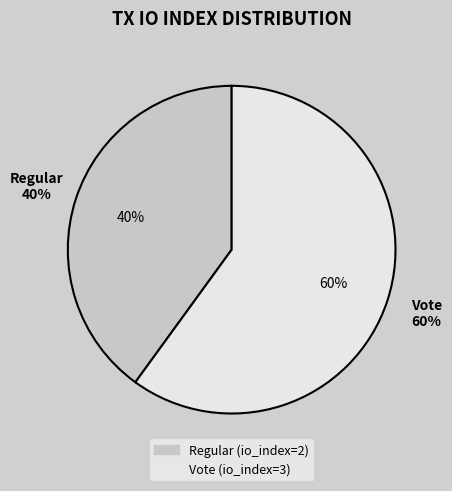

Which category has the smallest portion of the pie?

tx_type: Regular (io_index=2)